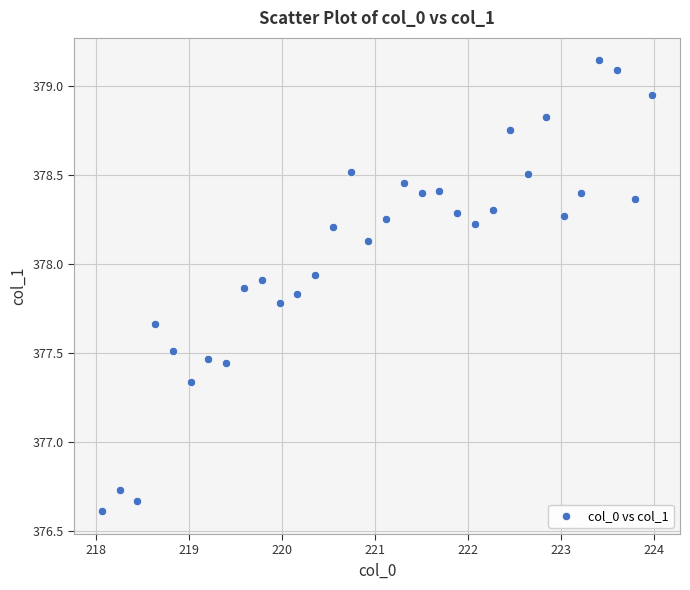

What is the range of X values (max minus min)?

5.9